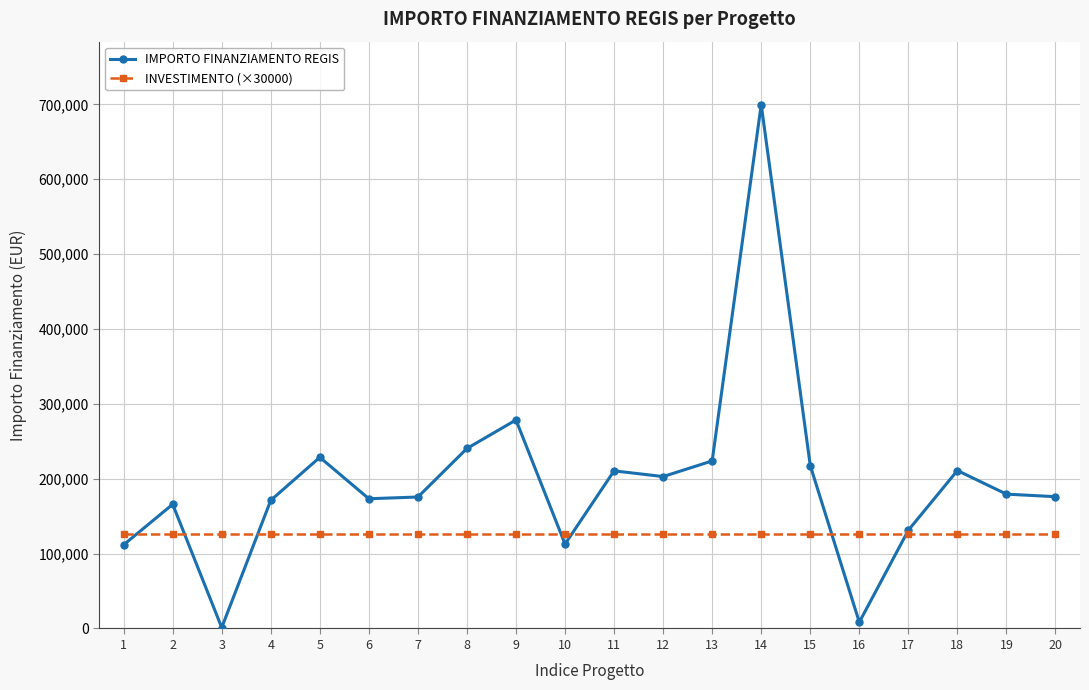

Which series changed the most between 4 and 16?

IMPORTO FINANZIAMENTO REGIS